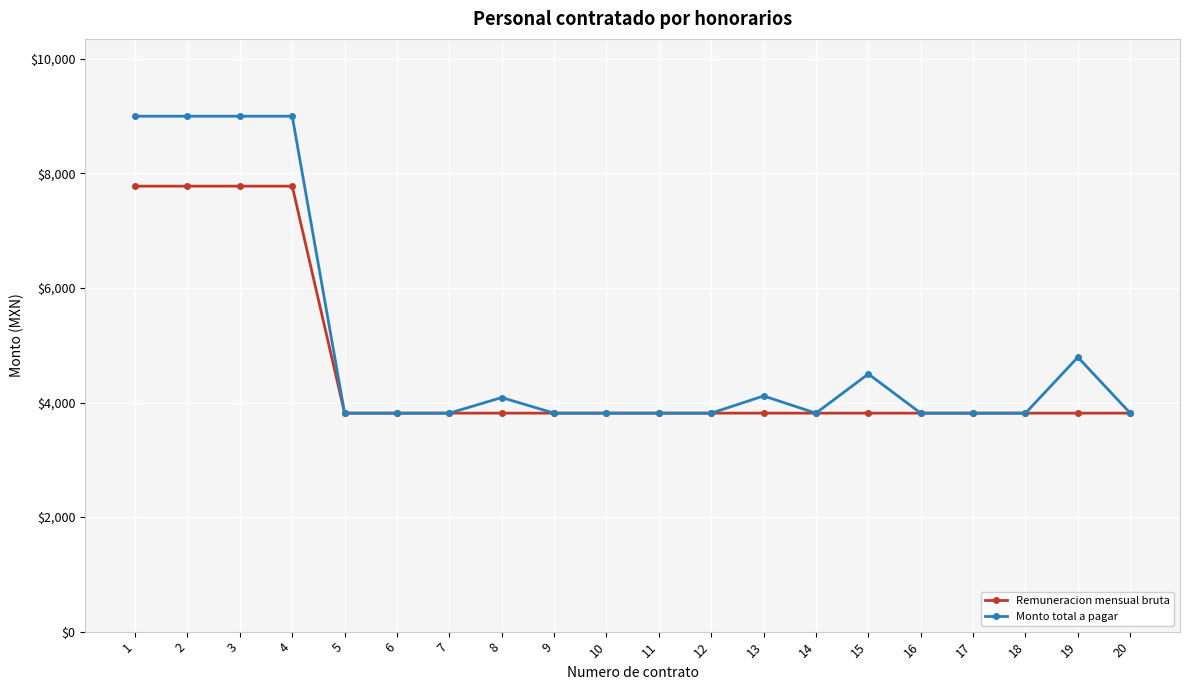

How many lines are shown in the chart?

2